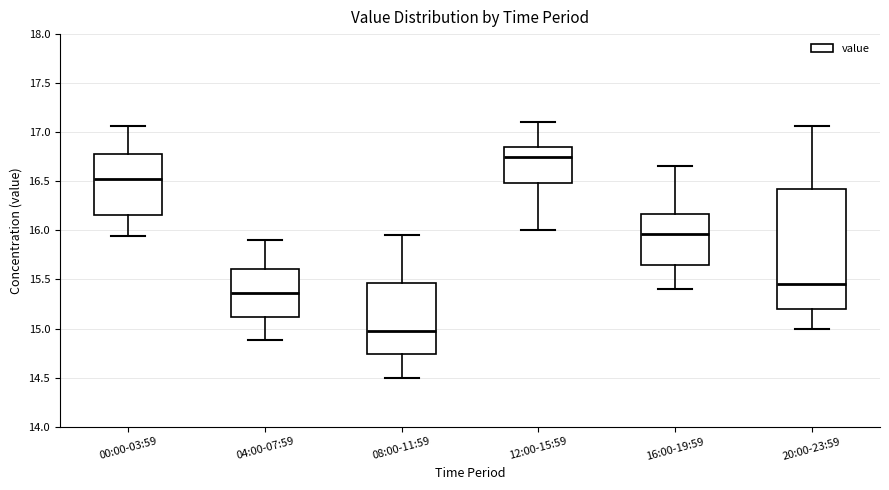

Which box has the highest median line?

12:00-15:59